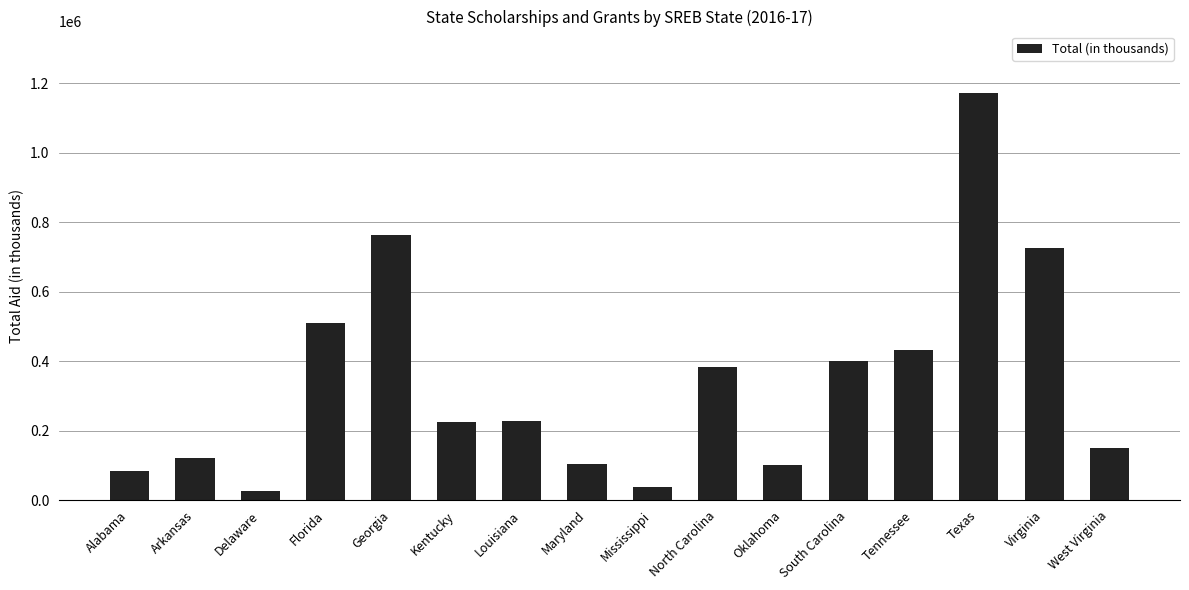

What is the label of the 8th bar from the right?

Mississippi